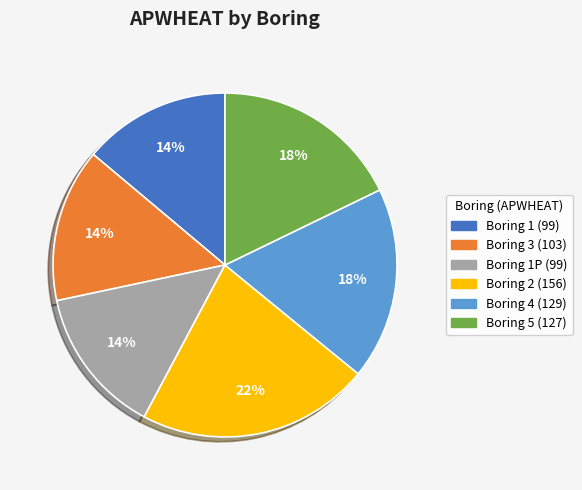

Does any single category account for the majority?

No